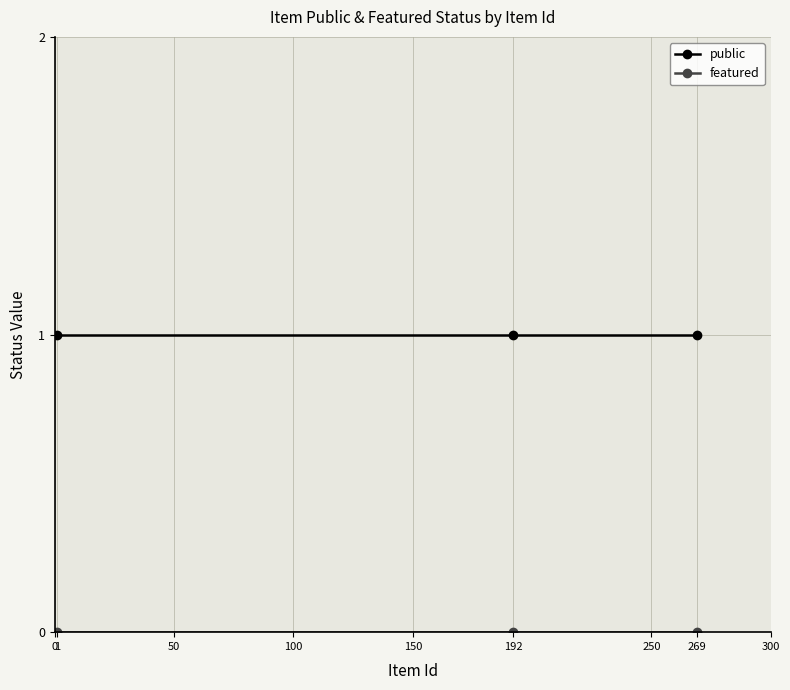

What is the greatest value displayed?

1